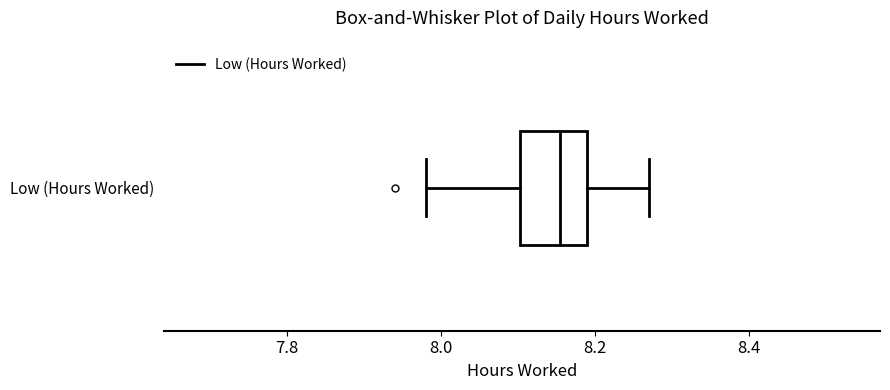

Read this box plot against the x-axis: the position of the median line, the range covered by the box, and the ends of both whiskers. The values are not printed on the chart, so give them approximately, as read against the axis.

median 8.16, box 8.10 to 8.20, whiskers 7.98 to 8.28